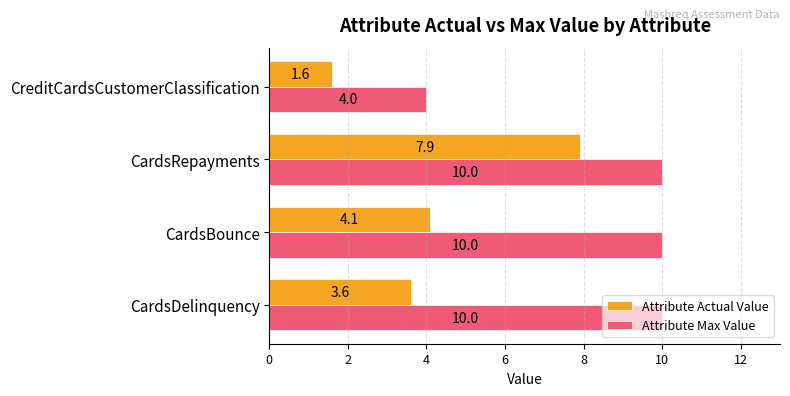

How many data points in Attribute Actual Value are above 4?

2